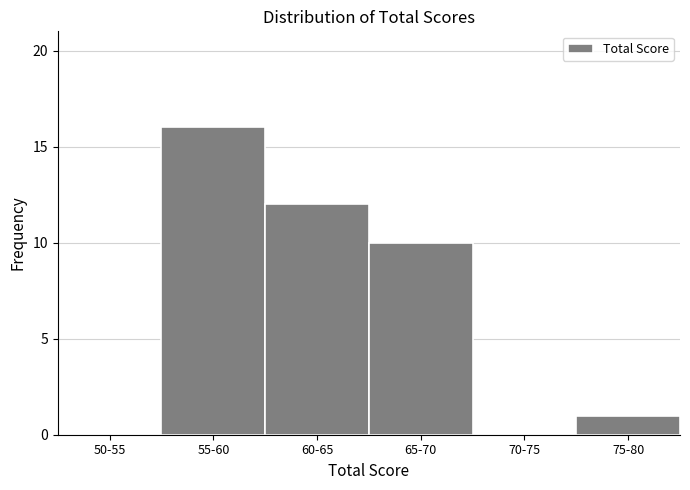

Reading right to left, what are all the values shown in this chart?

75-80=1	70-75=0	65-70=10	60-65=12	55-60=16	50-55=0